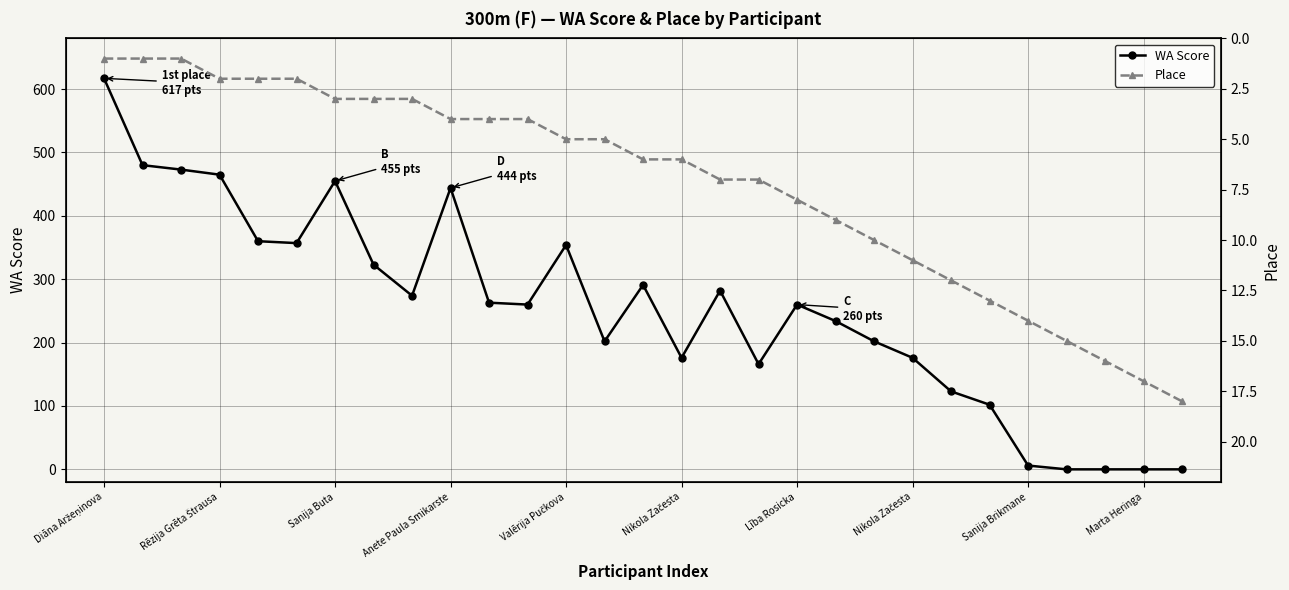

The WA Score series shows 408 at Marta Heringa. True or false?

False